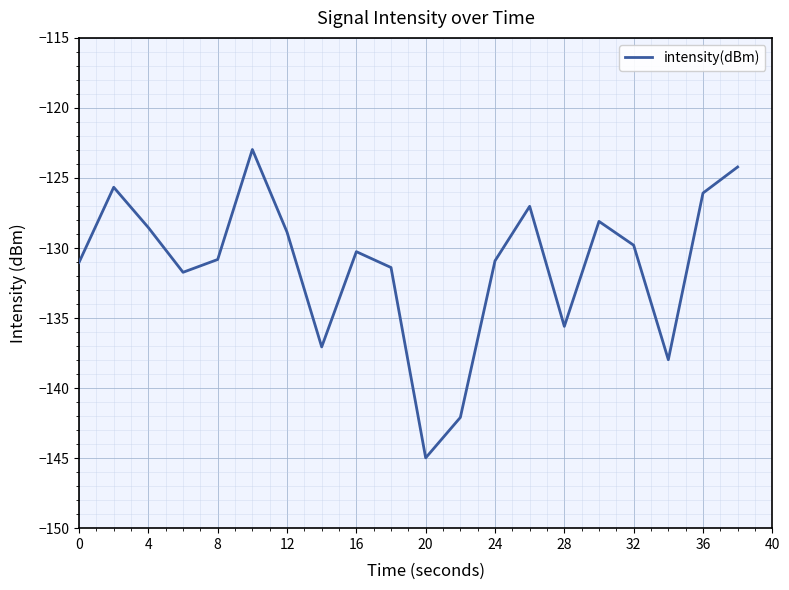

How many lines are shown in the chart?

1